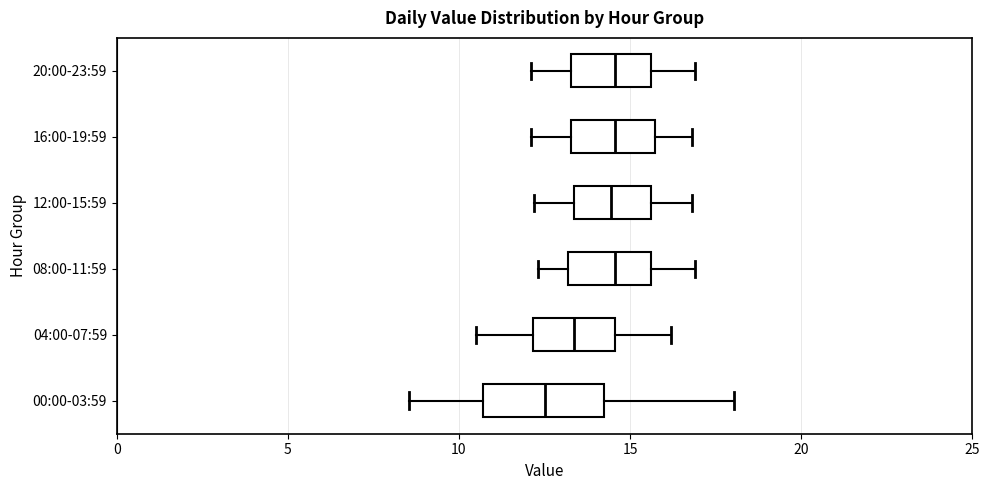

Reading bottom to top, read every box against the x-axis: the position of its median line, the range the box covers, and the ends of its whiskers. The values are not printed on the chart, so give them approximately, as read against the axis.

00:00-03:59: median 12.5, box 10.5 to 14.0, whiskers 8.5 to 18.0
04:00-07:59: median 13.5, box 12.0 to 14.5, whiskers 10.5 to 16.0
08:00-11:59: median 14.5, box 13.0 to 15.5, whiskers 12.5 to 17.0
12:00-15:59: median 14.5, box 13.5 to 15.5, whiskers 12.0 to 17.0
16:00-19:59: median 14.5, box 13.5 to 15.5, whiskers 12.0 to 17.0
20:00-23:59: median 14.5, box 13.5 to 15.5, whiskers 12.0 to 17.0